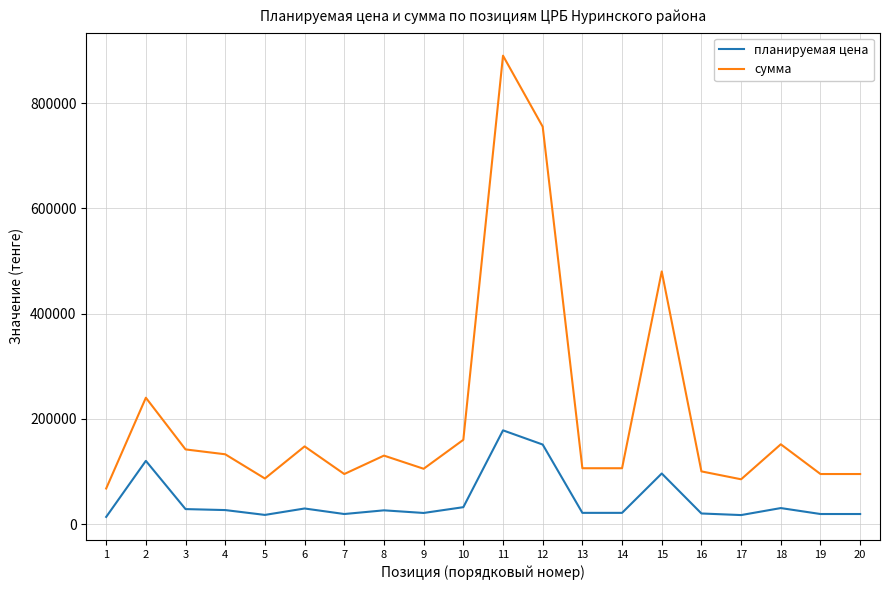

What is the spread (max minus min) of values at 9?

84000